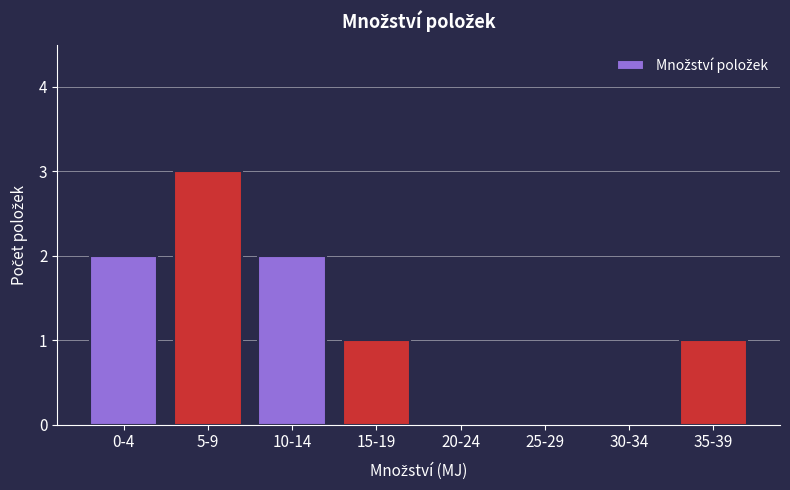

Reading right to left, what are all the values shown in this chart?

35-39=1	30-34=0	25-29=0	20-24=0	15-19=1	10-14=2	5-9=3	0-4=2